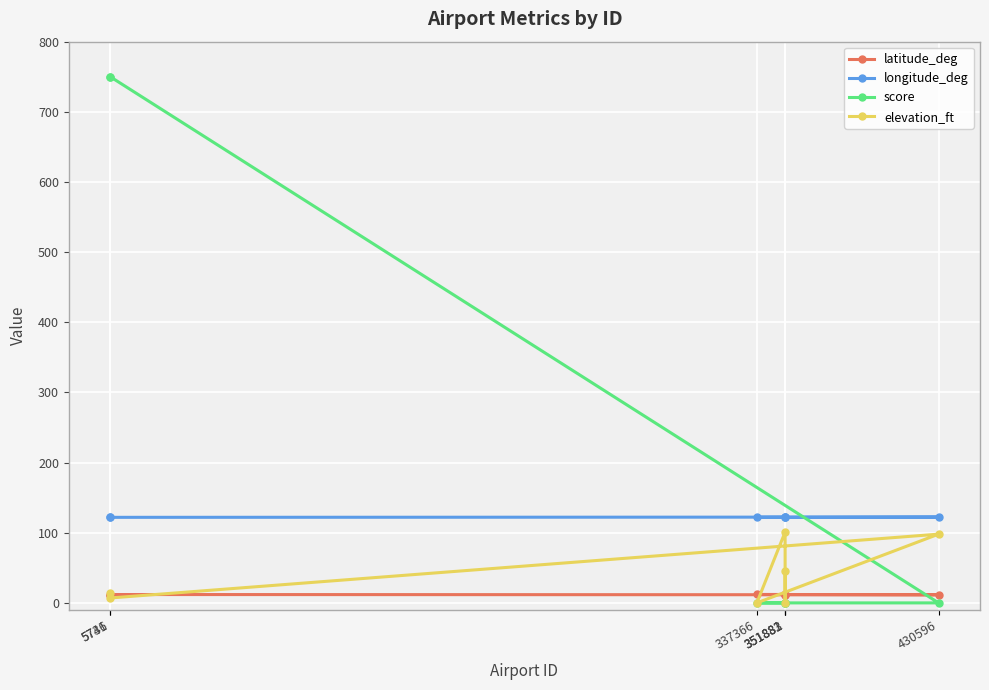

At how many categories does at least one series exceed 565?

2